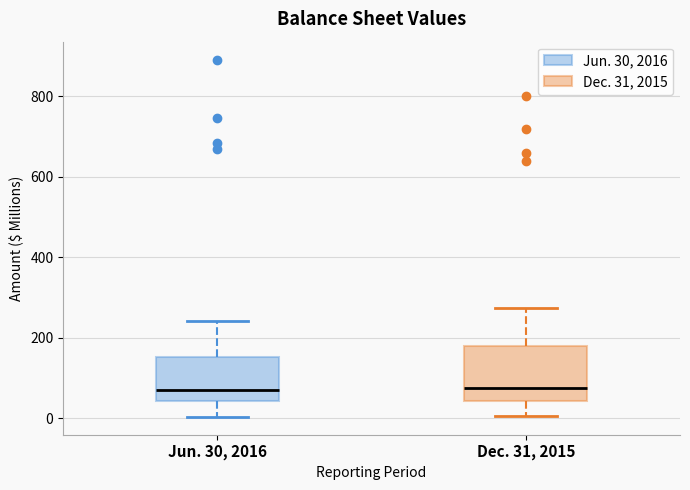

Reading left to right, transcribe this box plot: for each box, give where its median line is, the range the box spans, and where its two whiskers end, as read against the y-axis. The values are not printed on the chart, so give them approximately, as read against the axis.

Jun. 30, 2016: median 80, box 40 to 160, whiskers 0 to 240
Dec. 31, 2015: median 80, box 40 to 180, whiskers 0 to 280